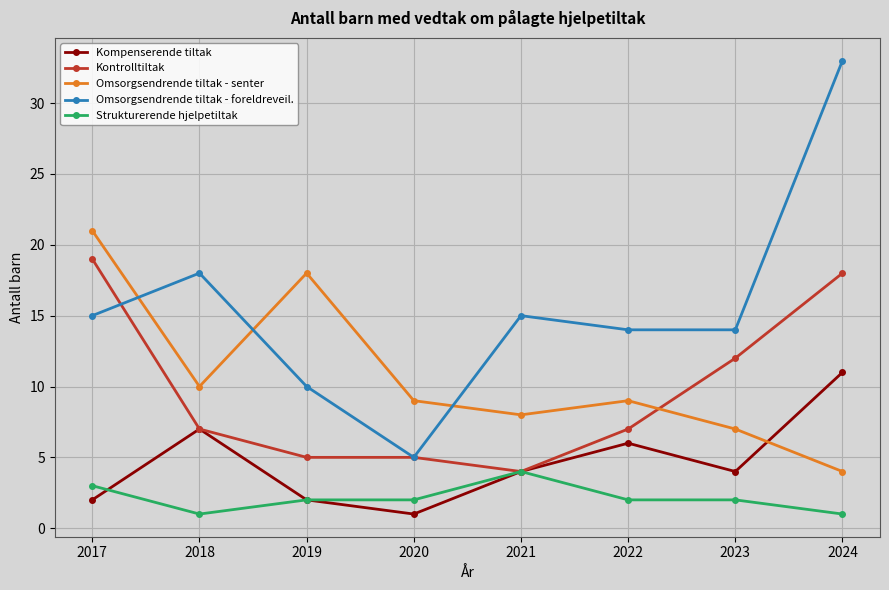

Is this an area chart (filled region under the line)?

No